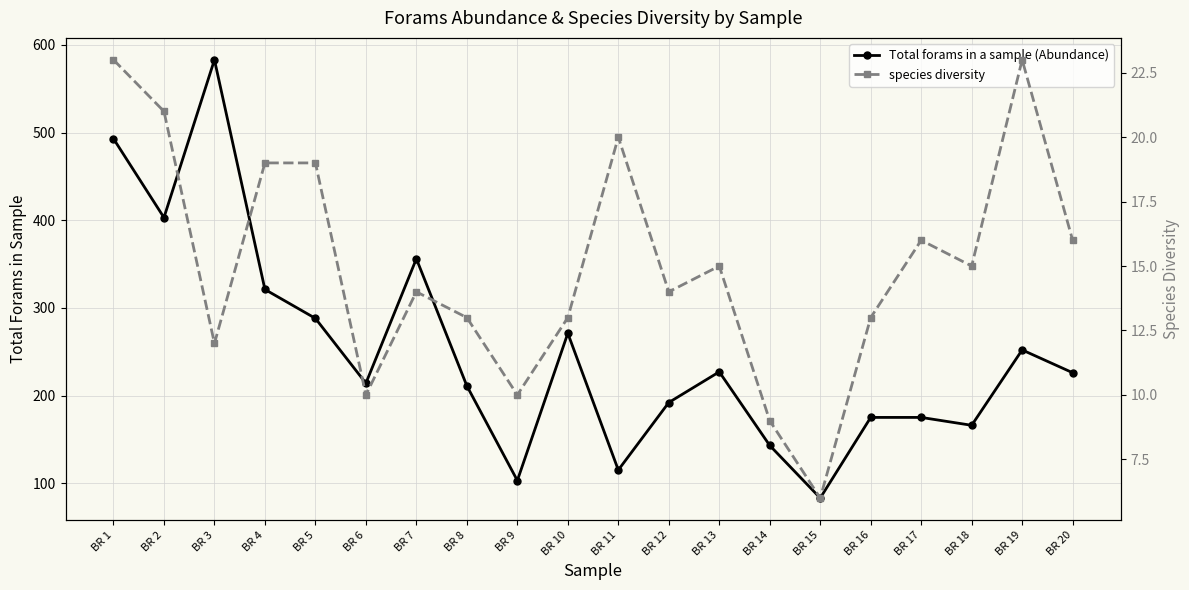

Is it true that Total forams in a sample (Abundance) equals 166 at BR 18?

True